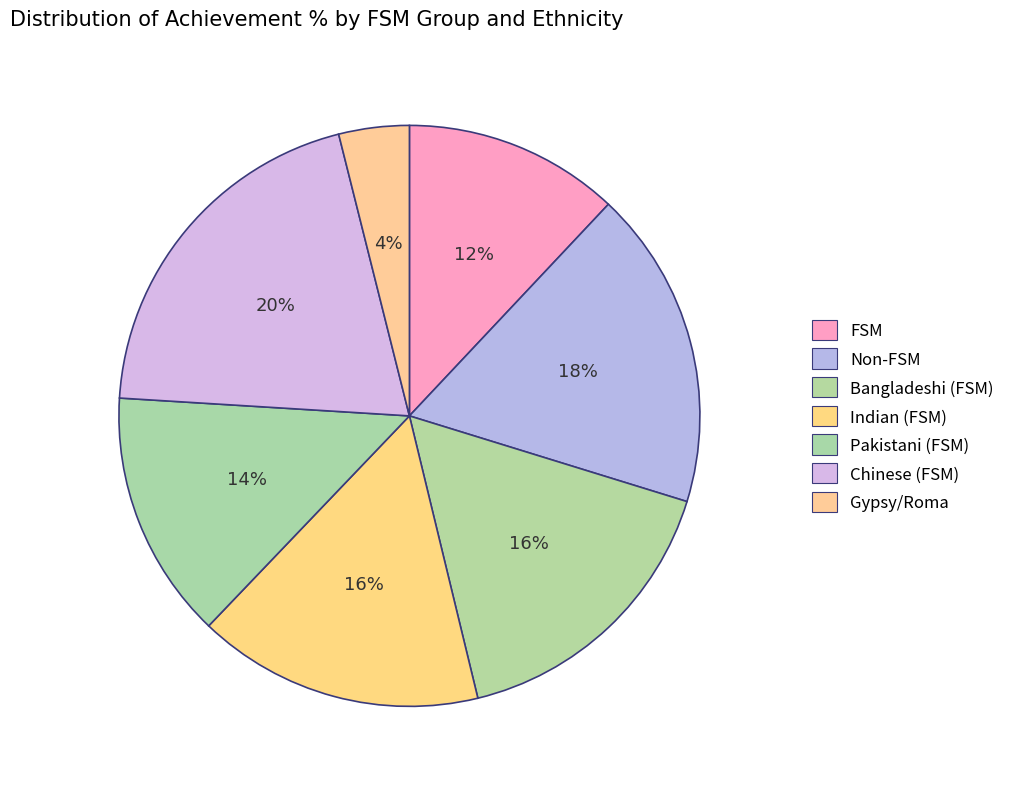

Count the number of slices in the pie.

7